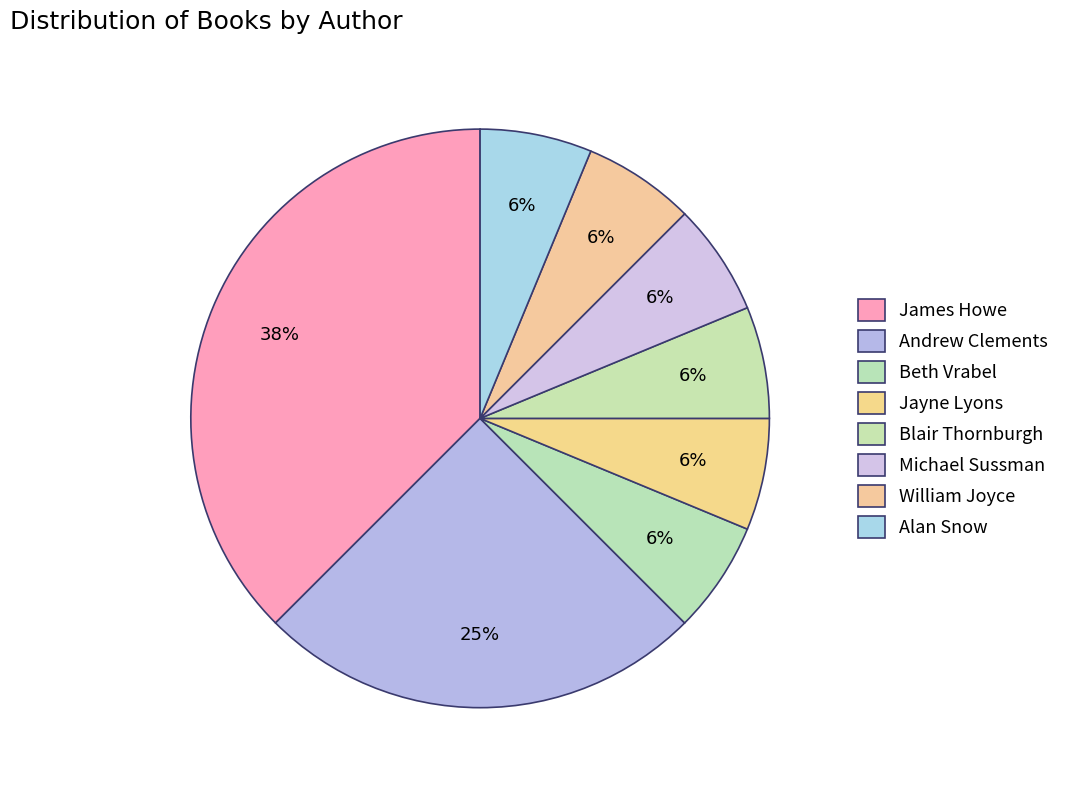

What portion of the pie excludes James Howe?

62.5%